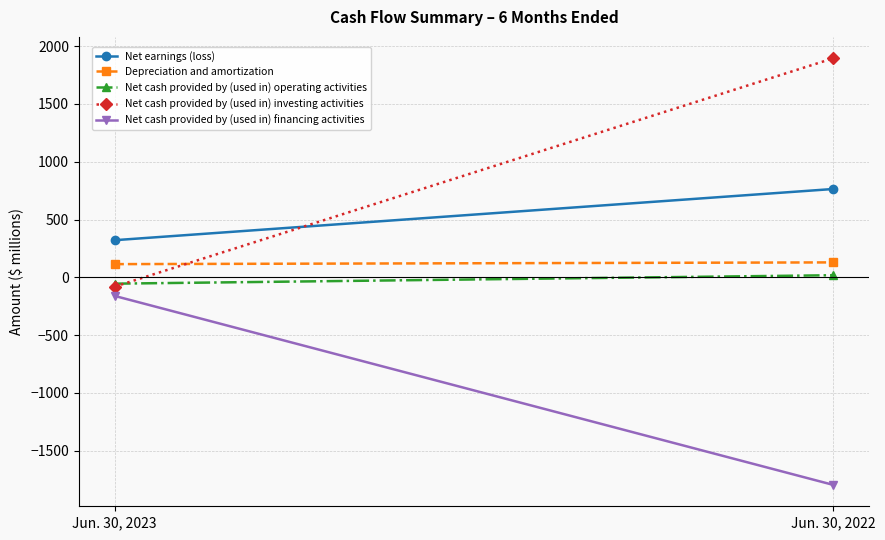

What is the sum of all Net cash provided by (used in) operating activities values?

-37